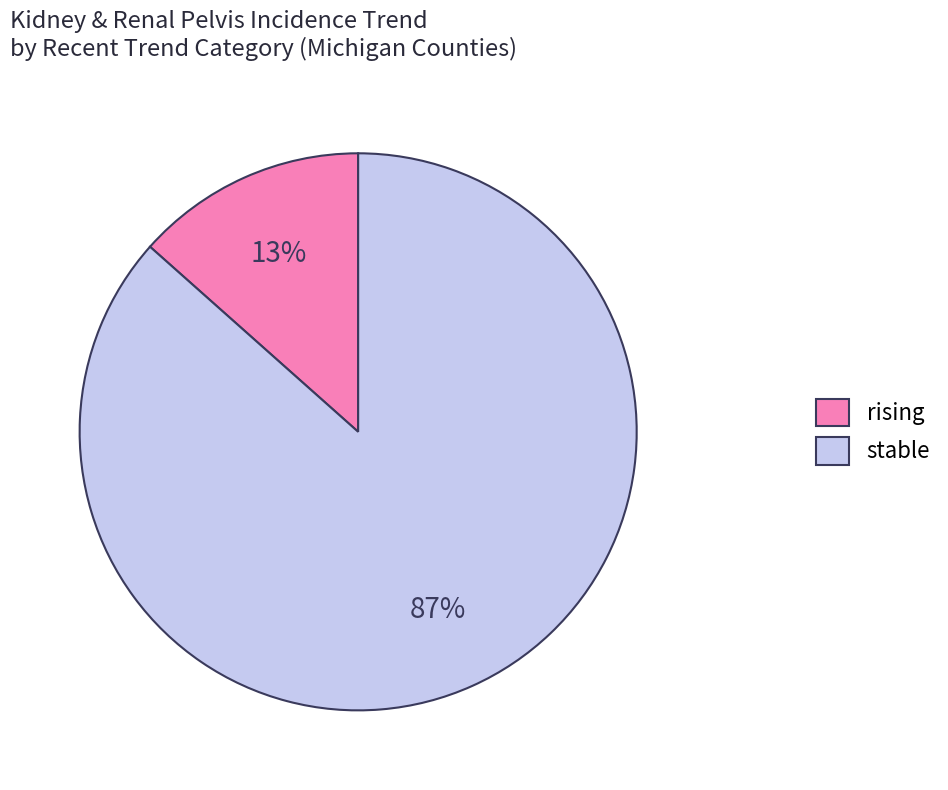

What percentage is the stable slice, to the nearest percent?

87%